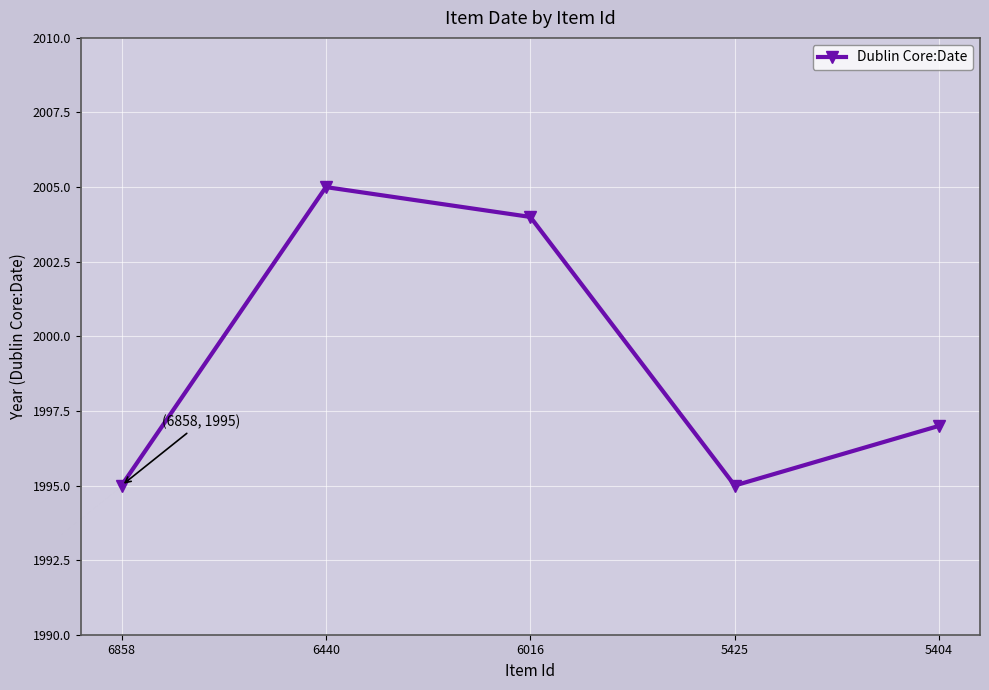

The chart shows a value of 2657 at 5425. True or false?

False